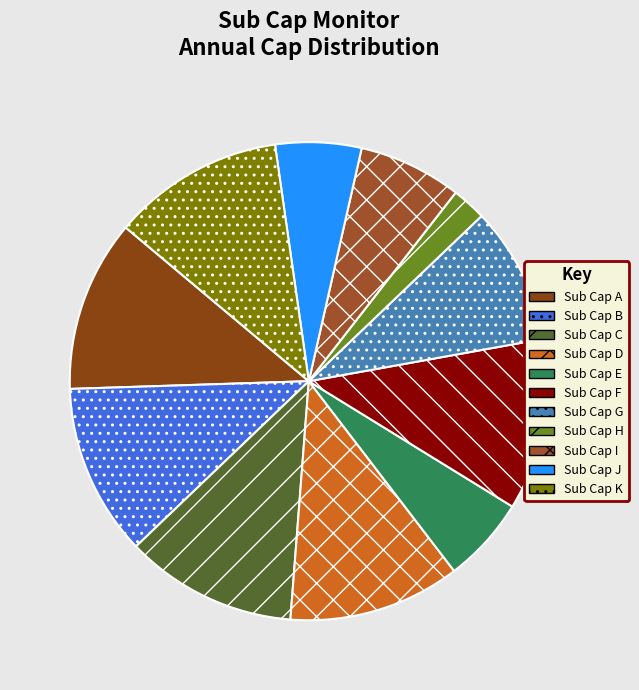

True or false: Sub Cap I accounts for 13% of the total.

False